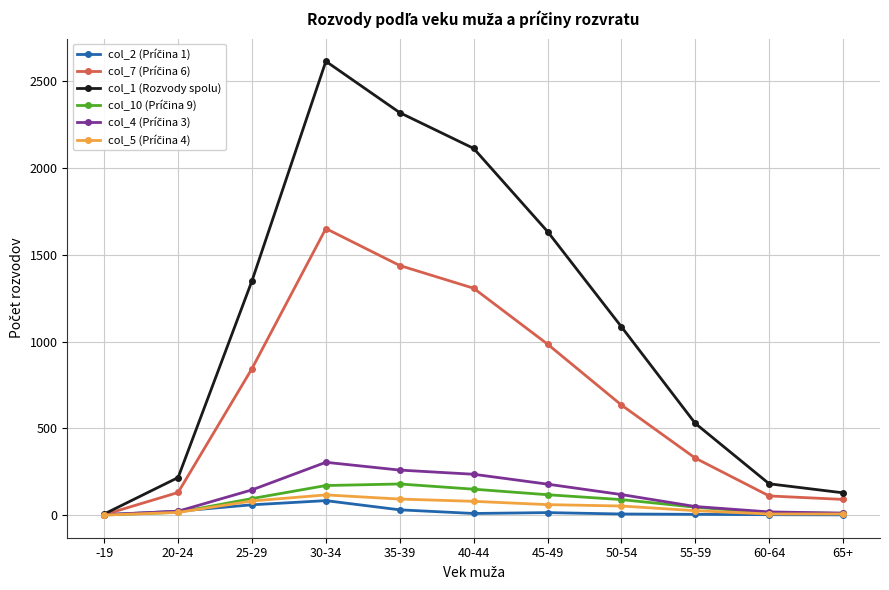

What is the greatest value displayed?

2615